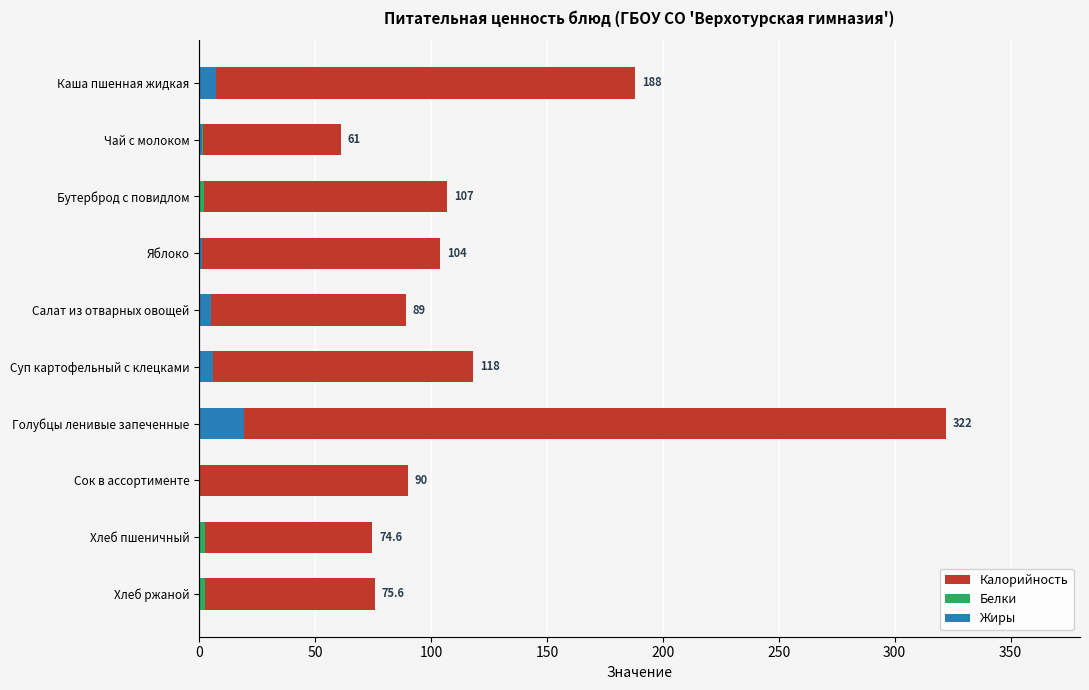

What position from the left is Бутерброд с повидлом?

3